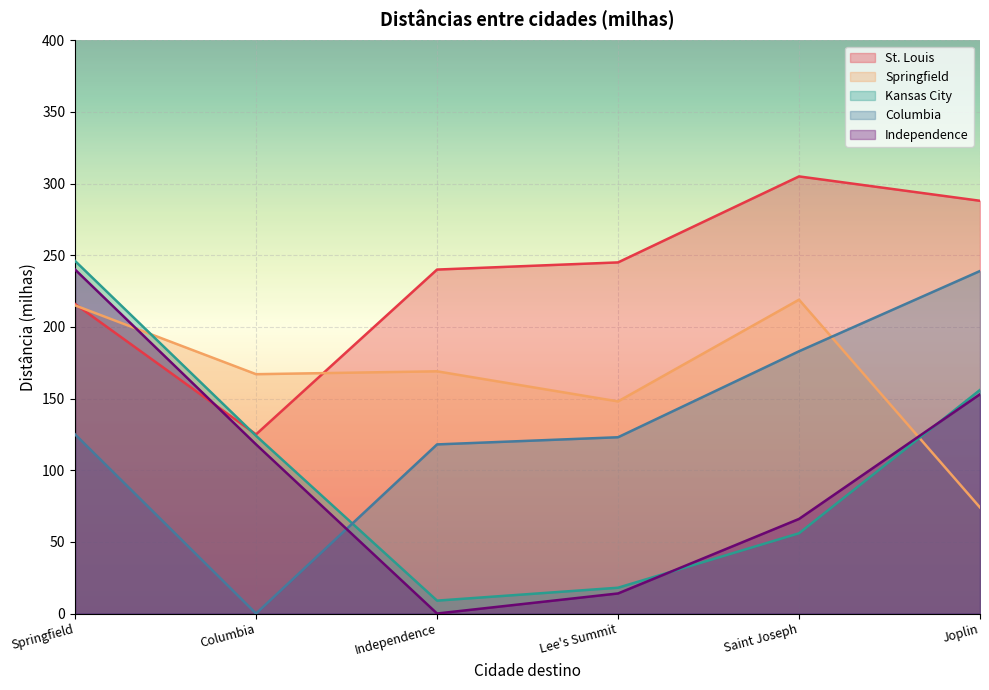

Between Saint Joseph and Independence, which is larger?

Saint Joseph